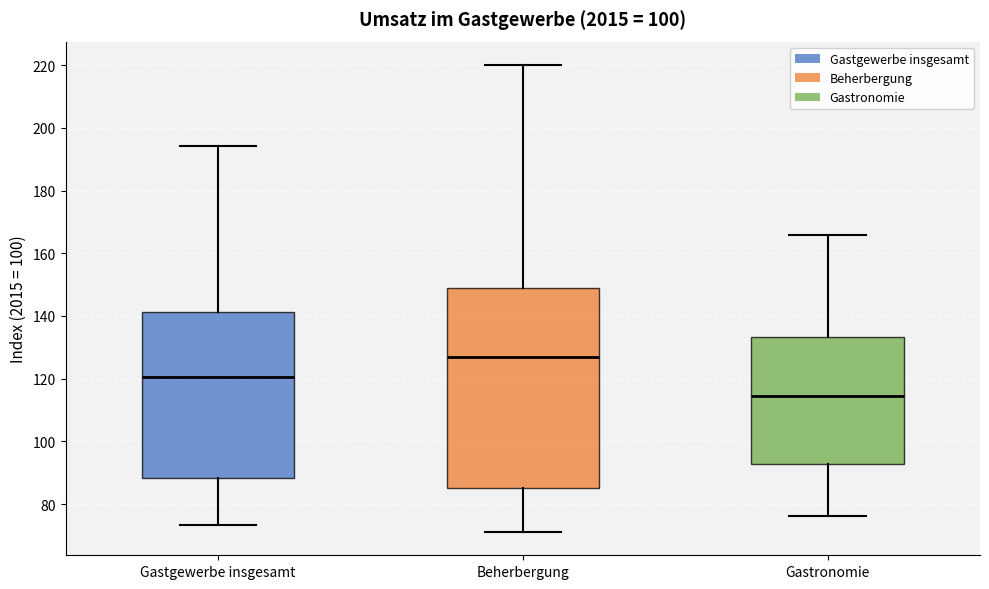

Which box's median line is the lowest?

Gastronomie